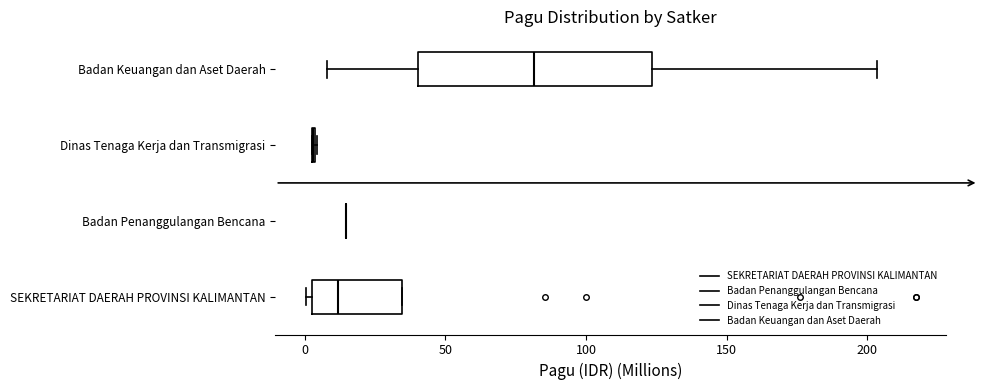

Where is the right edge of the box for SEKRETARIAT DAERAH PROVINSI KALIMANTAN on the x-axis? The values are not printed on the chart, so give them approximately, as read against the axis.

35